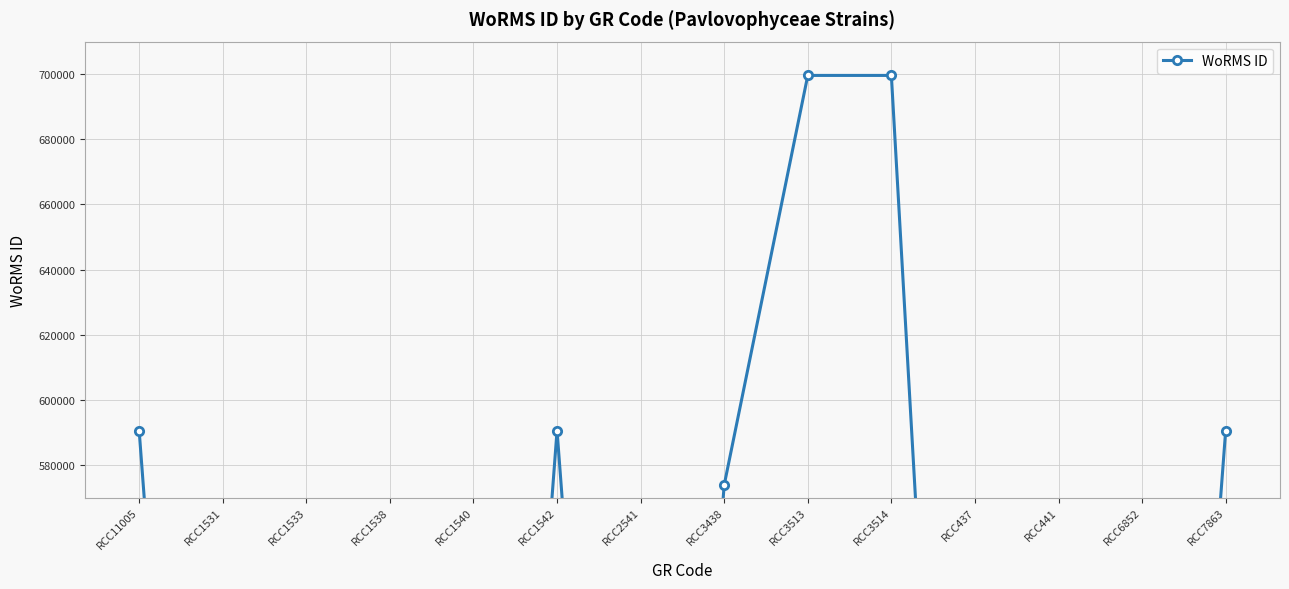

At which label is the value closest to 474675?

RCC3438